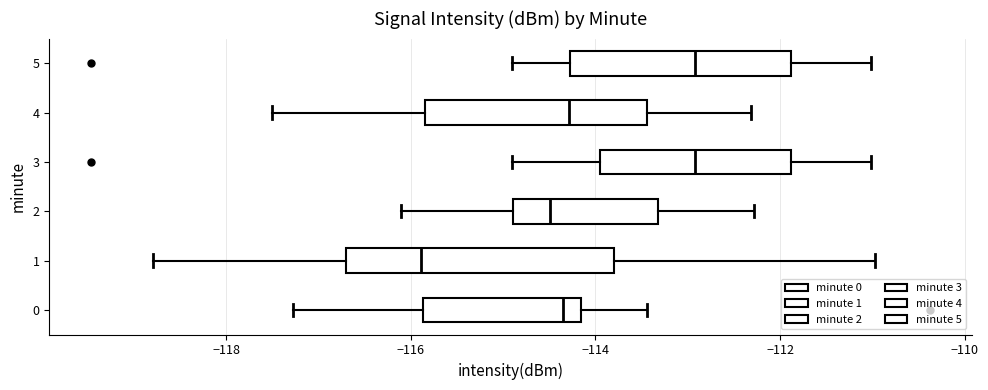

Reading bottom to top, read every box against the x-axis: the position of its median line, the range the box covers, and the ends of its whiskers. The values are not printed on the chart, so give them approximately, as read against the axis.

0: median -114.4, box -115.8 to -114.2, whiskers -117.2 to -113.4
1: median -115.8, box -116.8 to -113.8, whiskers -118.8 to -111.0
2: median -114.4, box -114.8 to -113.4, whiskers -116.2 to -112.2
3: median -113.0, box -114.0 to -111.8, whiskers -114.8 to -111.0
4: median -114.2, box -115.8 to -113.4, whiskers -117.4 to -112.4
5: median -113.0, box -114.2 to -111.8, whiskers -114.8 to -111.0